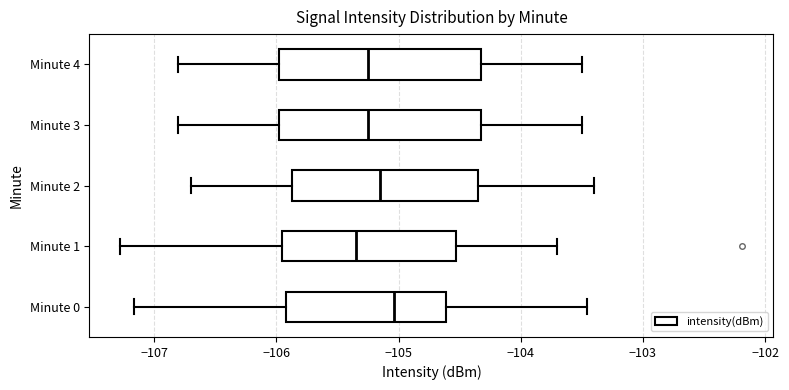

Reading bottom to top, transcribe this box plot: for each box, give where its median line is, the range the box spans, and where its two whiskers end, as read against the x-axis. The values are not printed on the chart, so give them approximately, as read against the axis.

Minute 0: median -105.0, box -105.9 to -104.6, whiskers -107.2 to -103.5
Minute 1: median -105.3, box -105.9 to -104.5, whiskers -107.3 to -103.7
Minute 2: median -105.1, box -105.9 to -104.3, whiskers -106.7 to -103.4
Minute 3: median -105.2, box -106.0 to -104.3, whiskers -106.8 to -103.5
Minute 4: median -105.2, box -106.0 to -104.3, whiskers -106.8 to -103.5